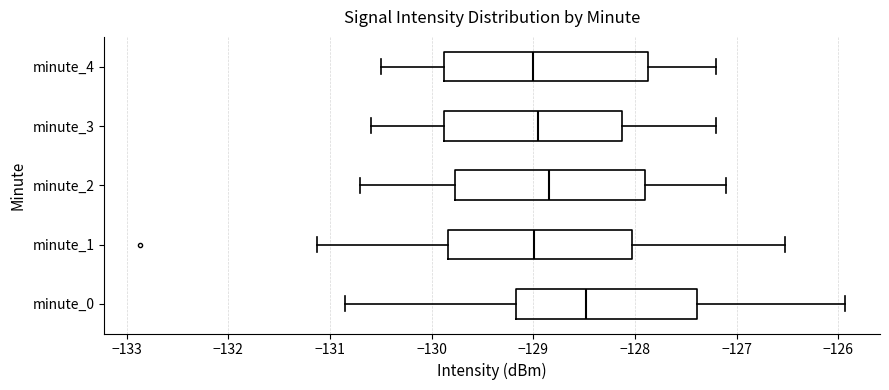

Reading bottom to top, transcribe this box plot: for each box, give where its median line is, the range the box spans, and where its two whiskers end, as read against the x-axis. The values are not printed on the chart, so give them approximately, as read against the axis.

minute_0: median -128.5, box -129.2 to -127.4, whiskers -130.9 to -125.9
minute_1: median -129.0, box -129.8 to -128.0, whiskers -131.1 to -126.5
minute_2: median -128.8, box -129.8 to -127.9, whiskers -130.7 to -127.1
minute_3: median -128.9, box -129.9 to -128.1, whiskers -130.6 to -127.2
minute_4: median -129.0, box -129.9 to -127.9, whiskers -130.5 to -127.2